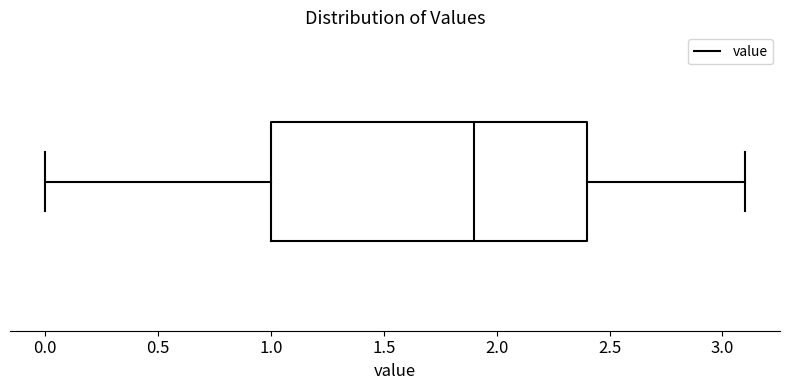

Read this box plot against the x-axis: the position of the median line, the range covered by the box, and the ends of both whiskers. The values are not printed on the chart, so give them approximately, as read against the axis.

median 1.9, box 1.0 to 2.4, whiskers 0.0 to 3.1